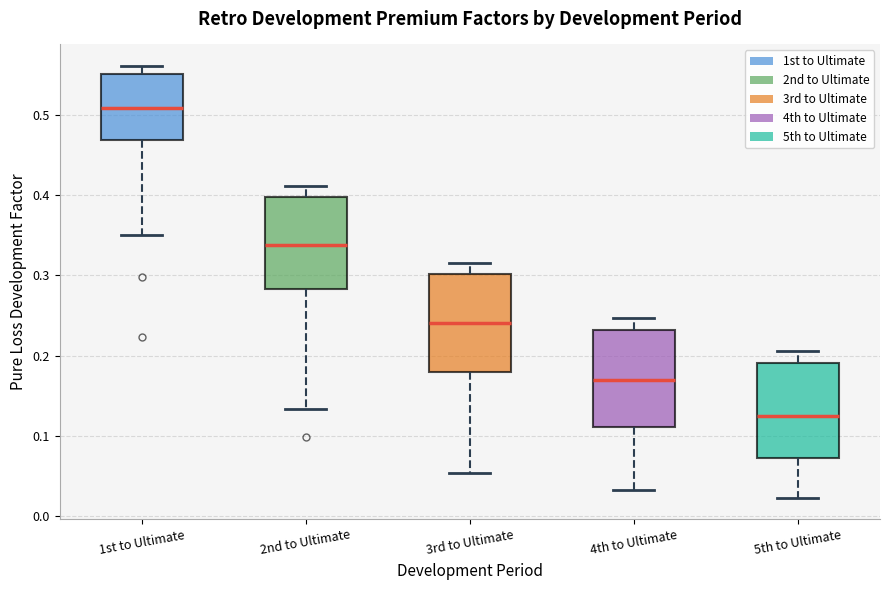

Where does the lower whisker of the box for 3rd to Ultimate end on the y-axis? The values are not printed on the chart, so give them approximately, as read against the axis.

0.05